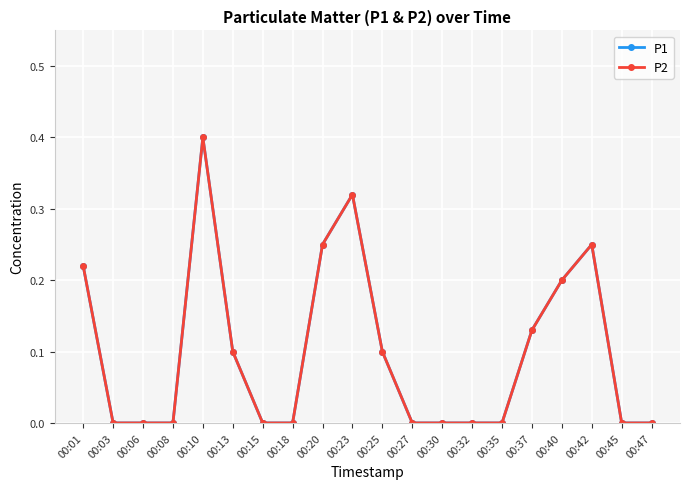

True or false: P2 and P1 intersect in this chart.

False